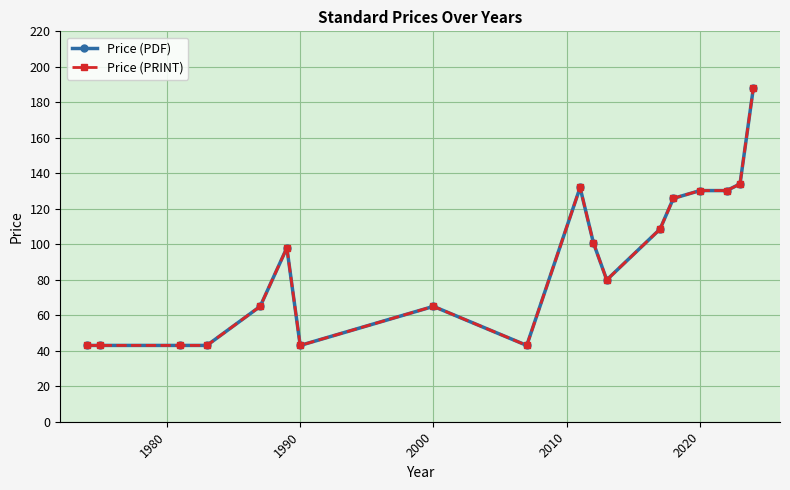

True or false: Price (PDF) and Price (PRINT) cross at least once.

False